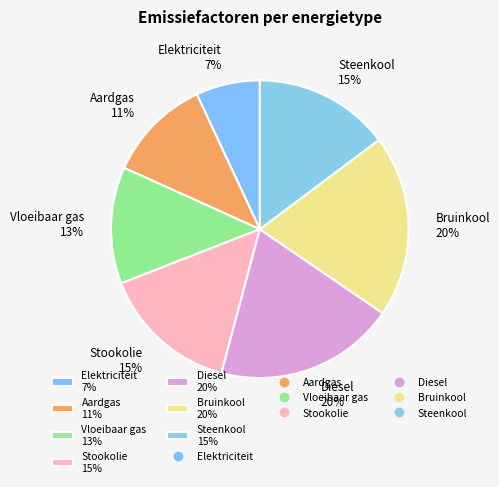

To the nearest percent, what portion does Stookolie represent?

15%